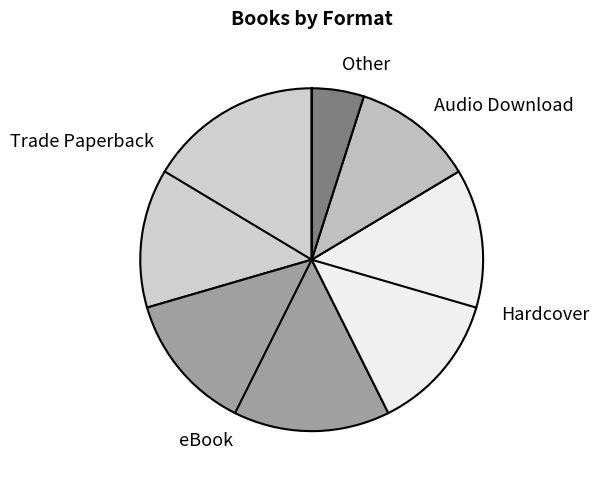

The eBook slice represents 40% of the pie. True or false?

False